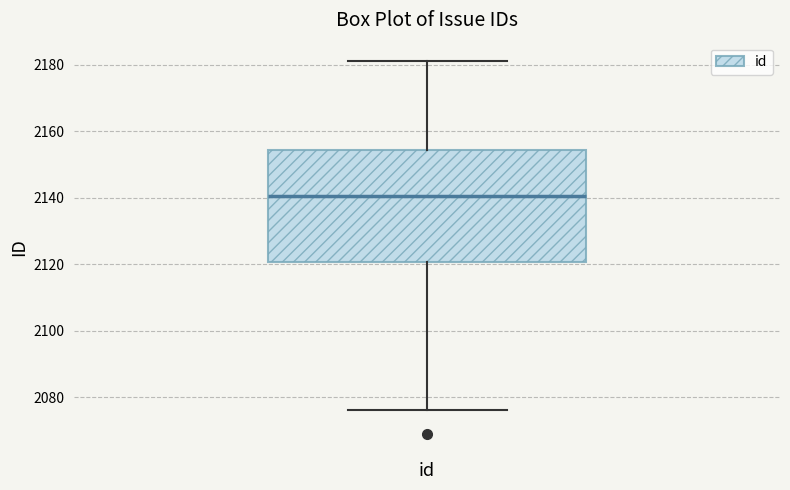

Read this box plot against the y-axis: the position of the median line, the range covered by the box, and the ends of both whiskers. The values are not printed on the chart, so give them approximately, as read against the axis.

median 2140, box 2120 to 2154, whiskers 2076 to 2182